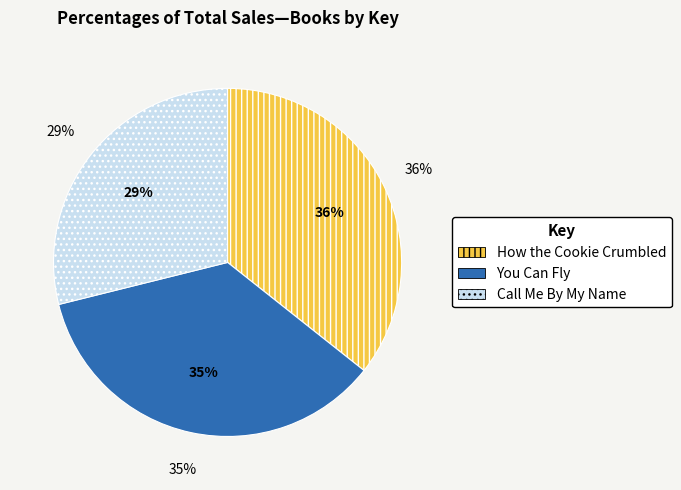

To the nearest percent, what is the combined percentage of How the Cookie Crumbled and You Can Fly?

71%